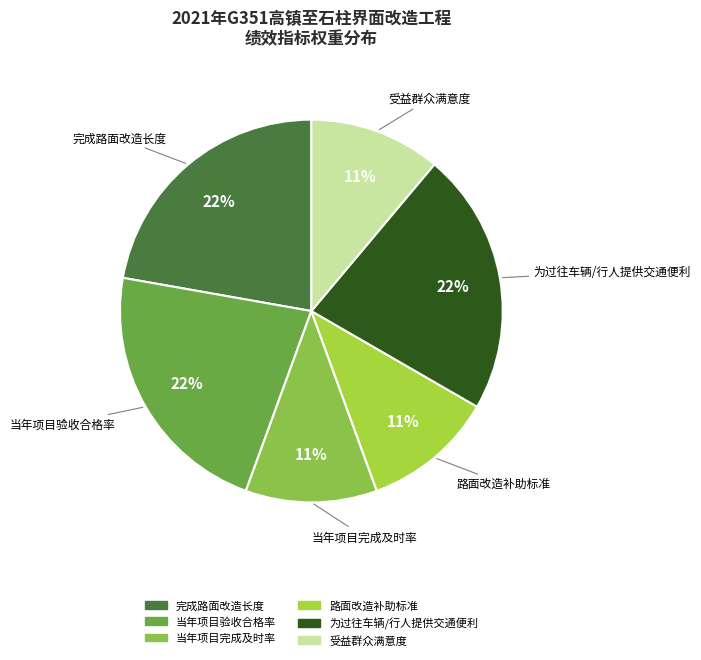

Is there a majority slice in this chart?

No